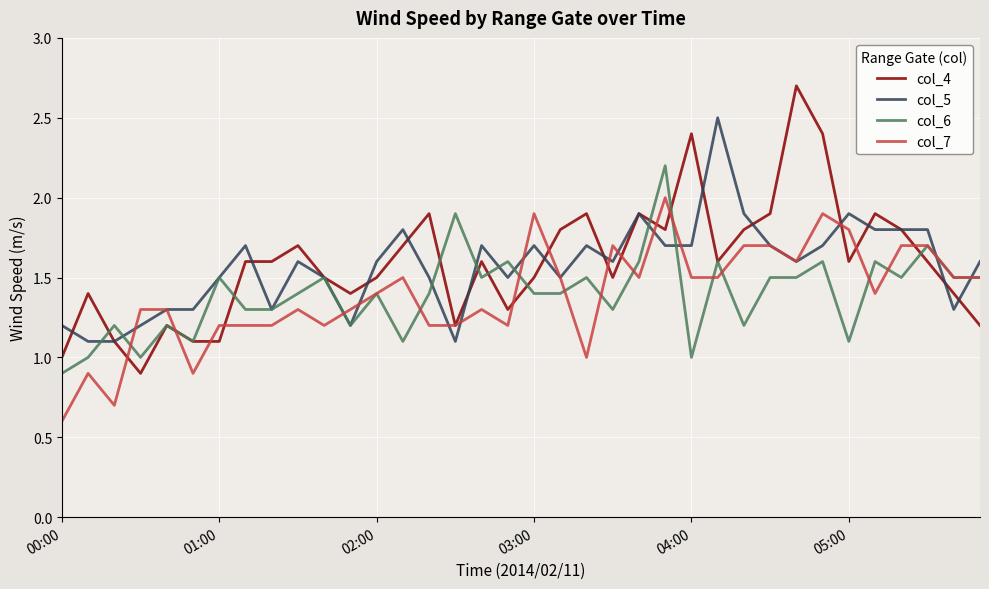

List the series in order of their peak value, lowest first.

col_7, col_6, col_5, col_4